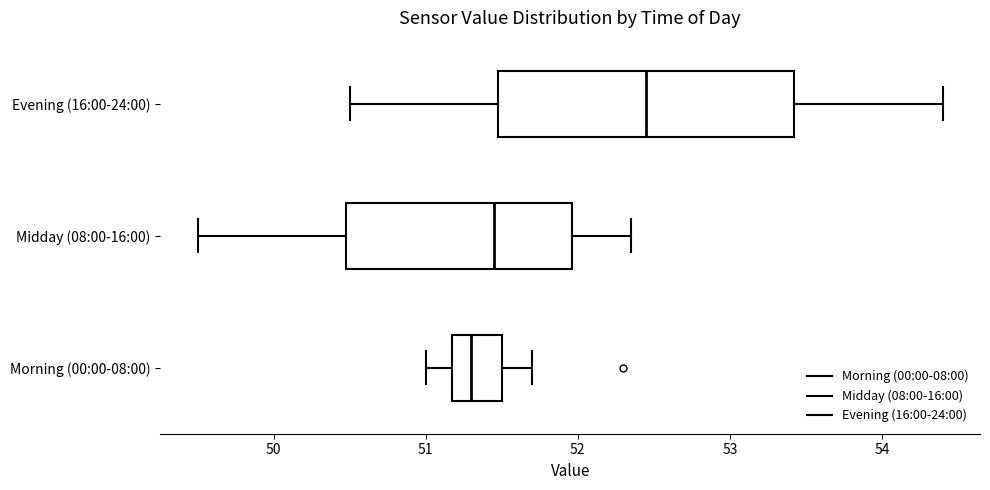

Which box is the widest, from its left edge to its right edge?

Evening (16:00-24:00)